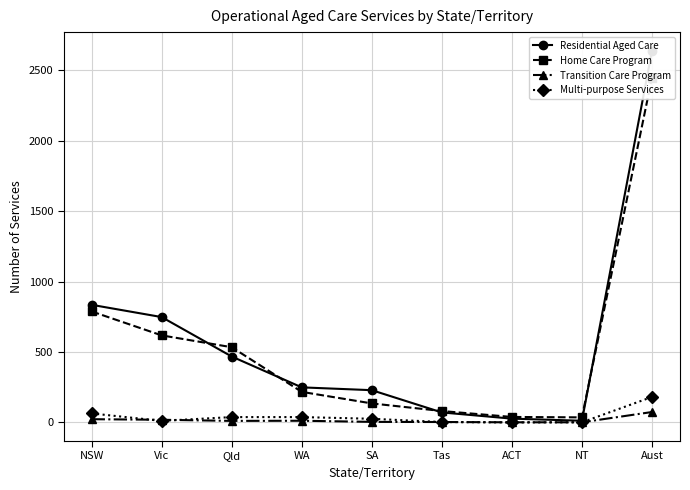

Where is the first local minimum for Residential Aged Care?

NT